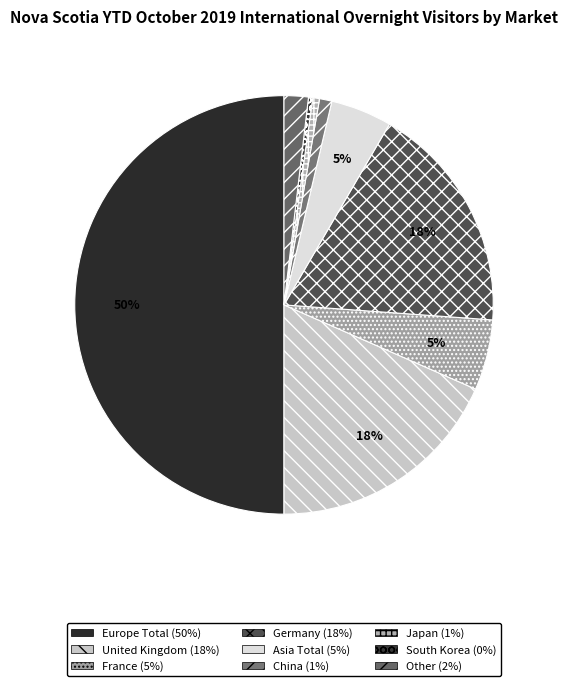

Is the sum of Europe Total and Asia Total greater than half?

Yes